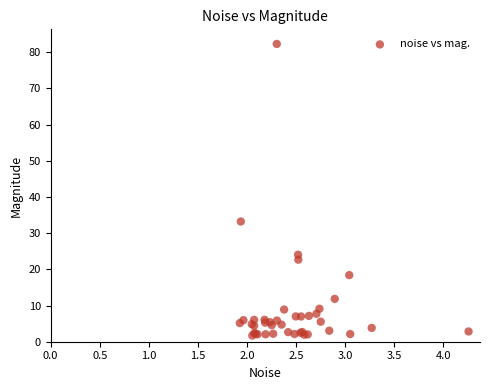

What Y value in the scatter plot is closest to 42?

33.2